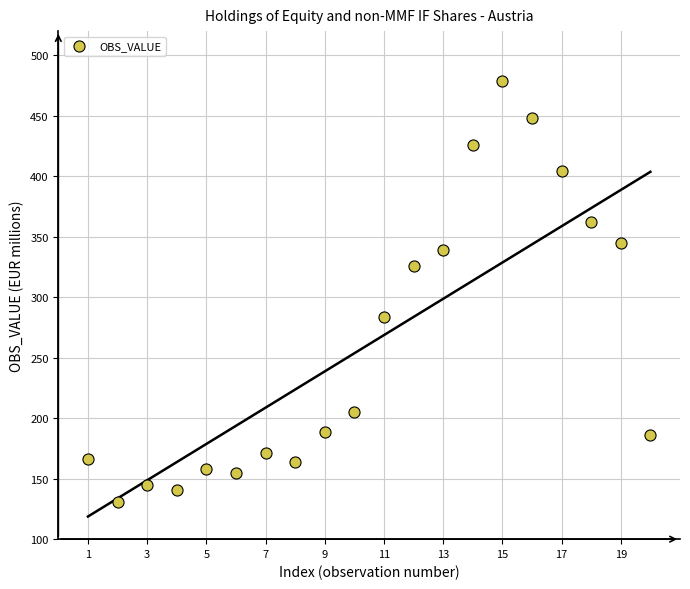

What is the range of X values (max minus min)?

19